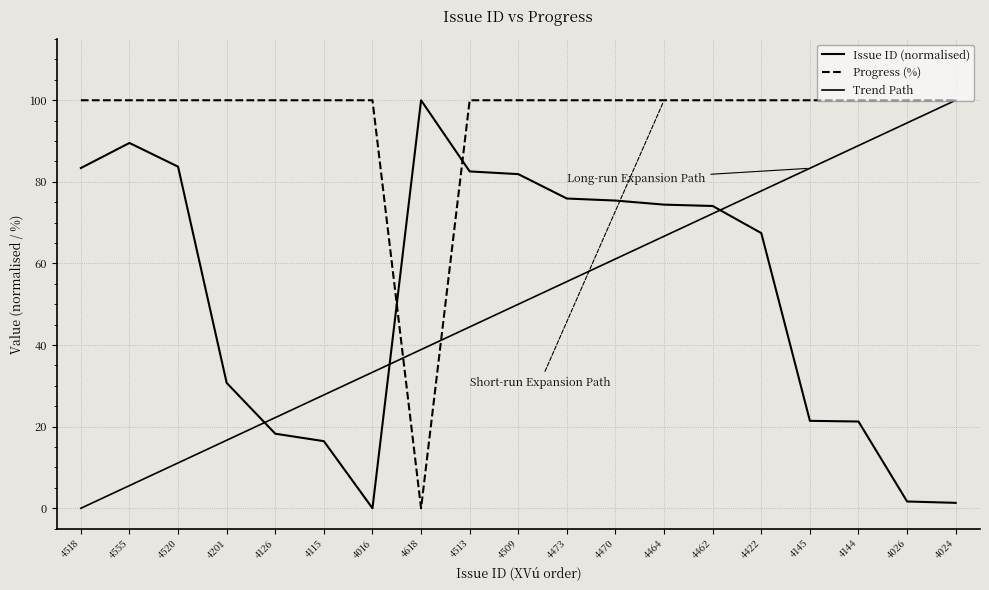

At how many categories does at least one series exceed 19?

19